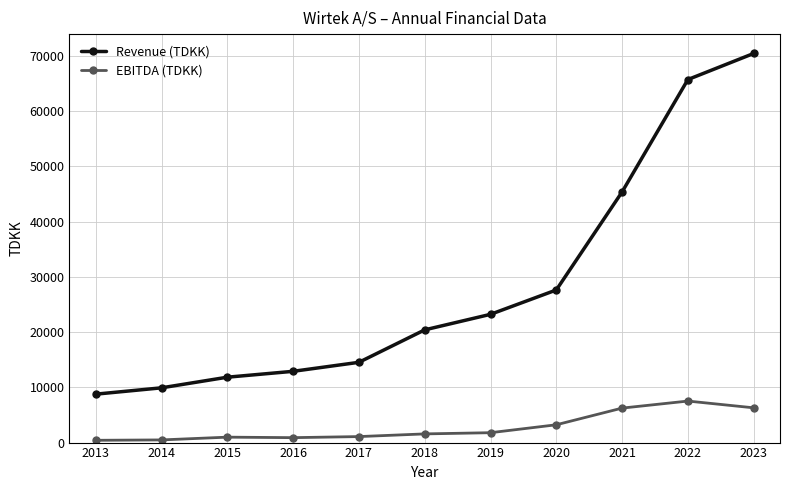

List the series in order of their overall mean, lowest first.

EBITDA (TDKK), Revenue (TDKK)